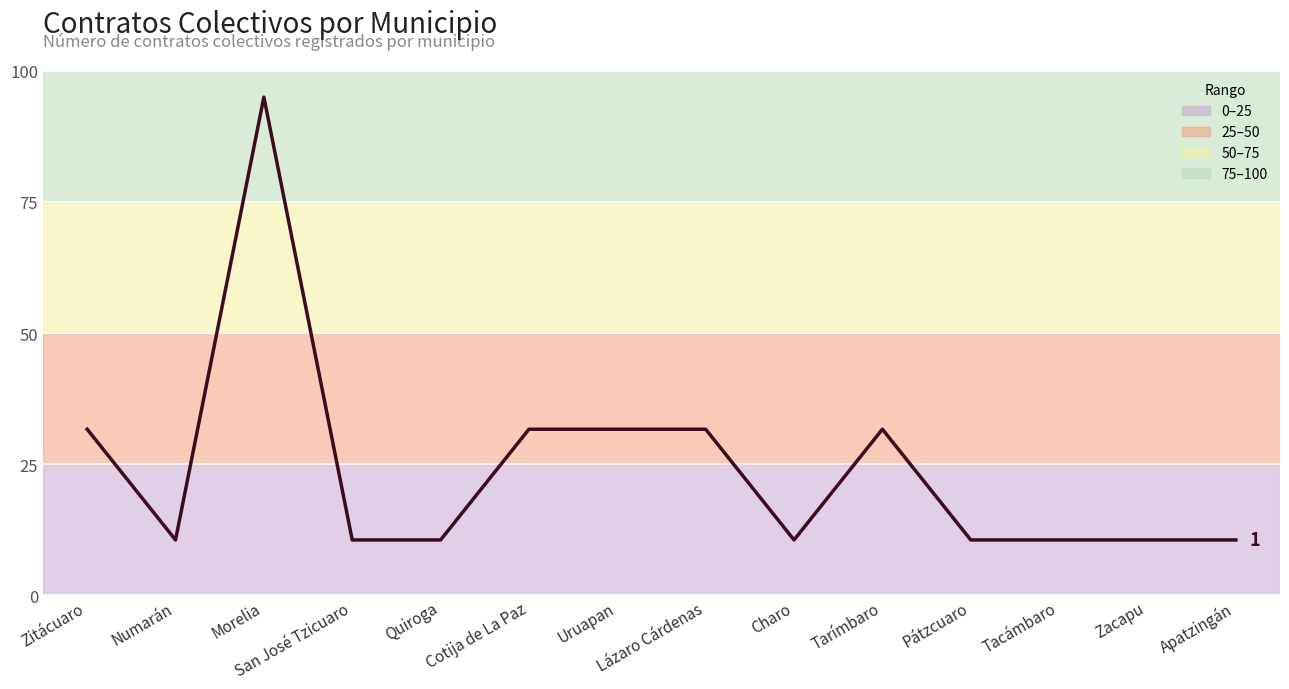

What position from the left is Pátzcuaro?

11